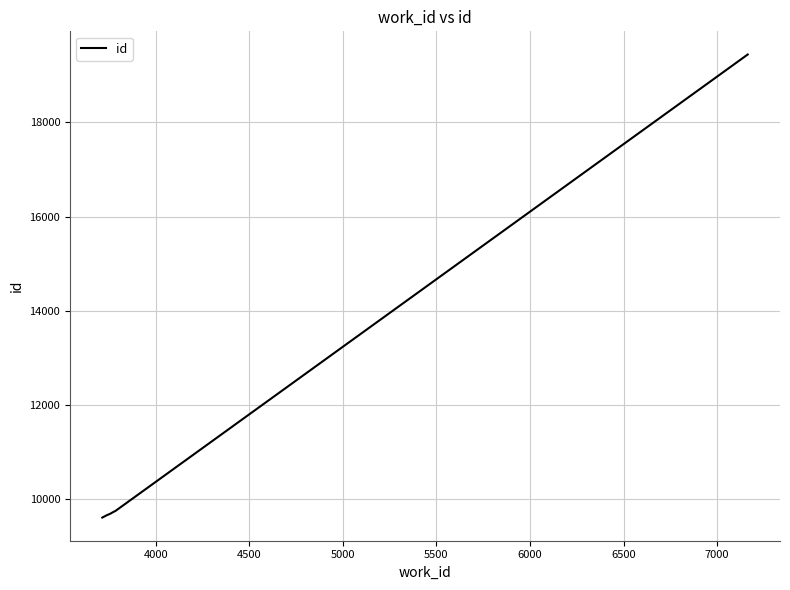

What is the difference between the maximum and minimum values?

9836